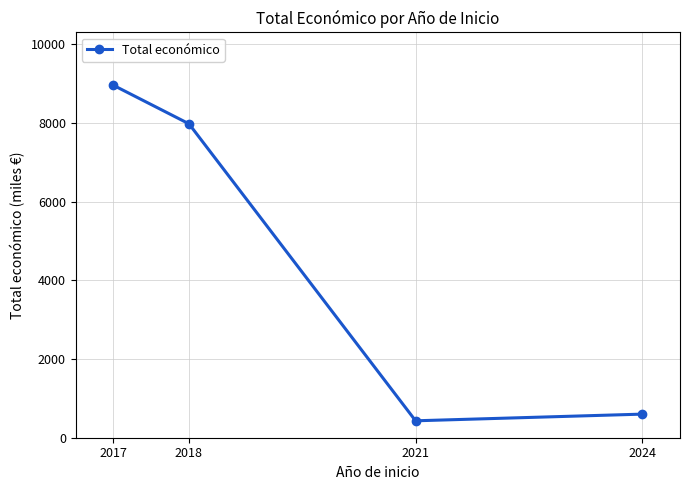

Rank the categories by value from lowest to highest.

2021, 2024, 2018, 2017